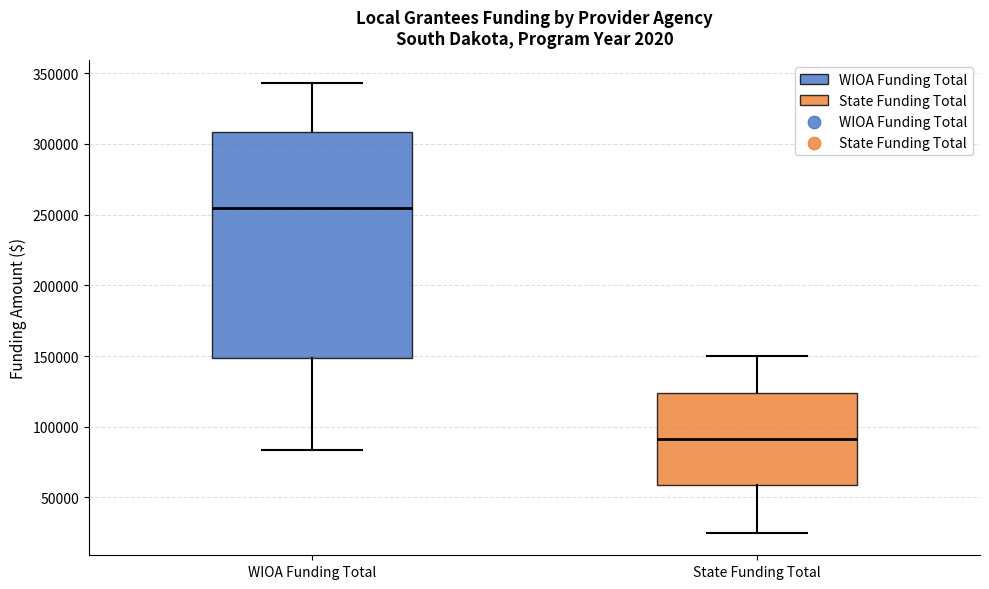

Where is the upper edge of the box for State Funding Total on the y-axis? The values are not printed on the chart, so give them approximately, as read against the axis.

125000